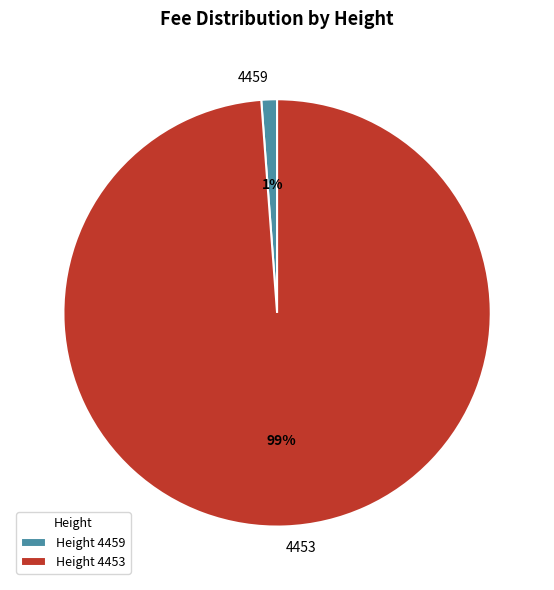

Does 4459 represent more than half of the total?

No